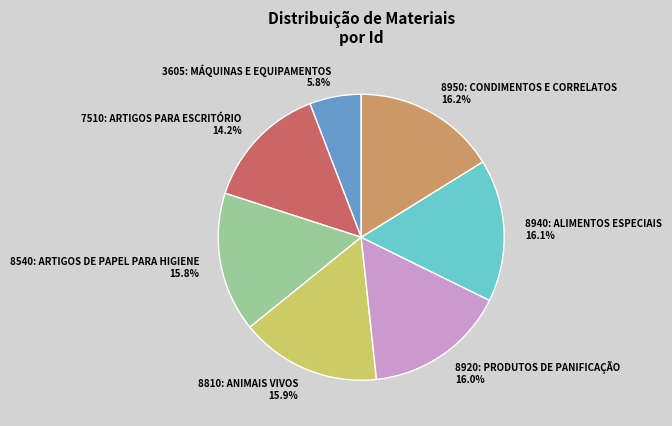

To the nearest percent, what portion does 8950: CONDIMENTOS E CORRELATOS represent?

16%